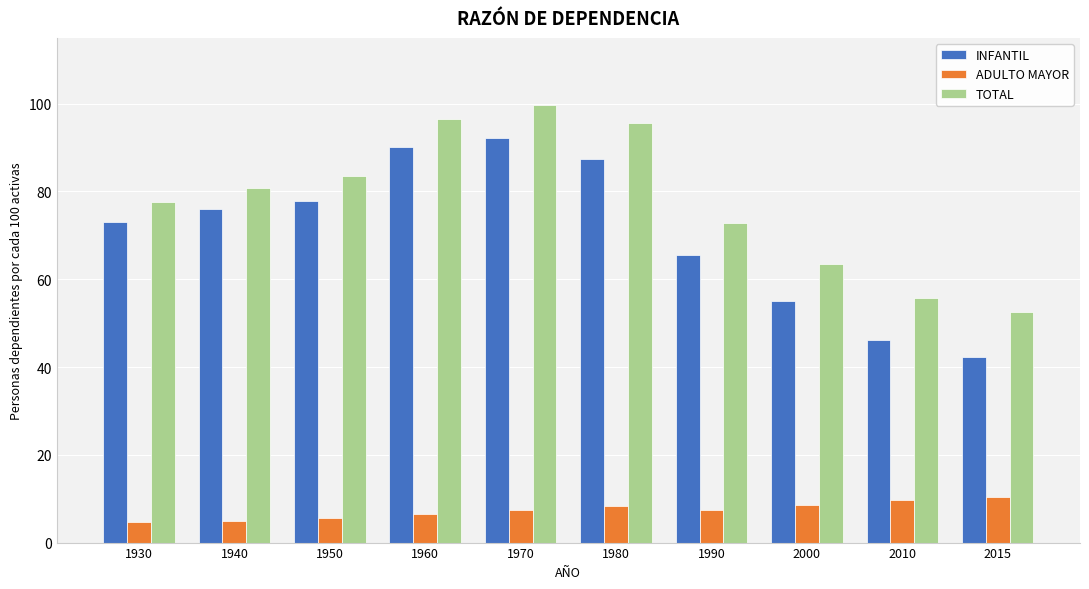

Which series has the largest total across all categories?

TOTAL